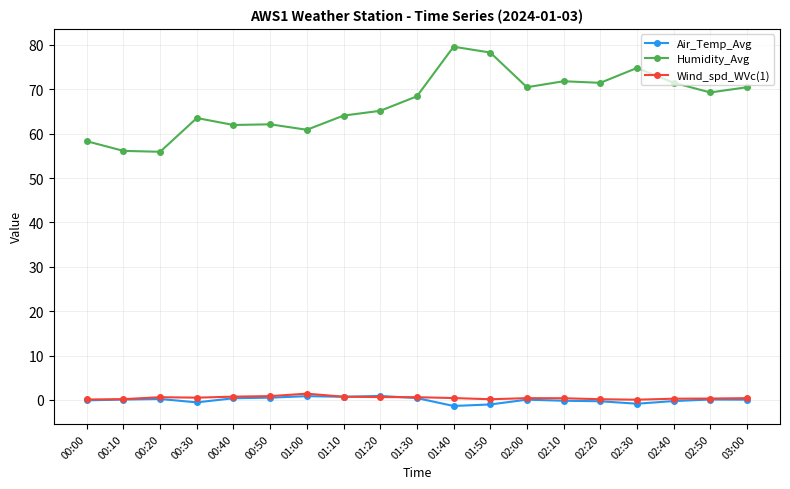

True or false: Humidity_Avg and Wind_spd_WVc(1) cross at least once.

False